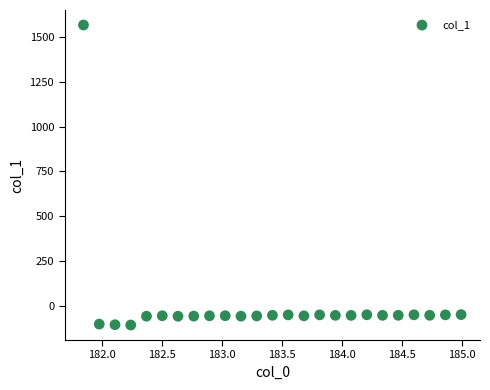

What is the range of X values (max minus min)?

3.1